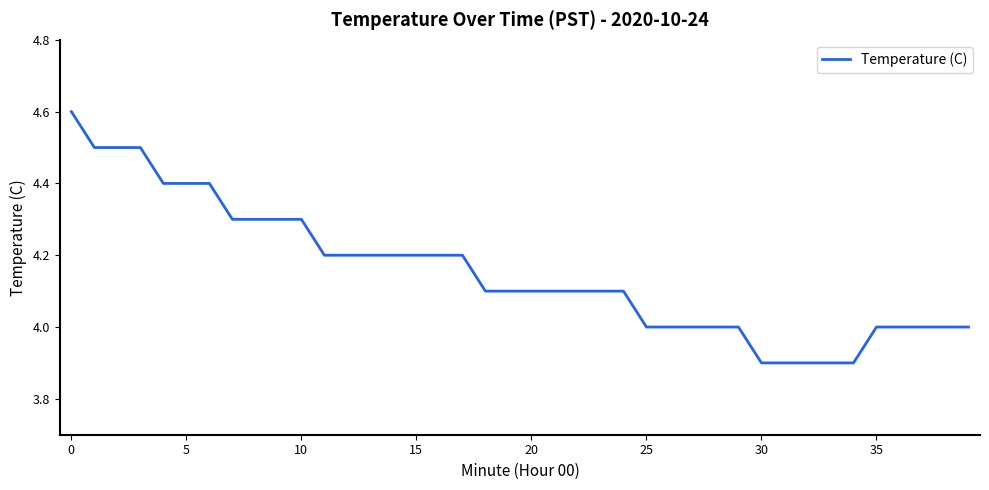

What is the minimum value shown in the chart?

3.9